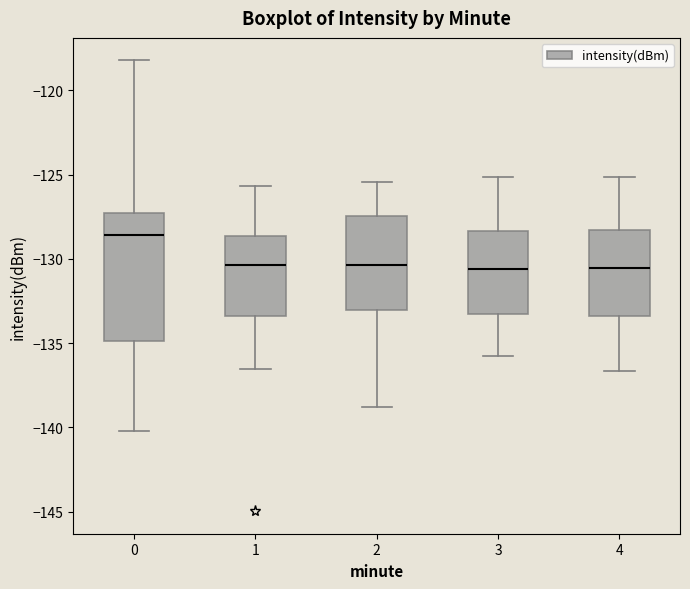

Which box has the highest median line?

0